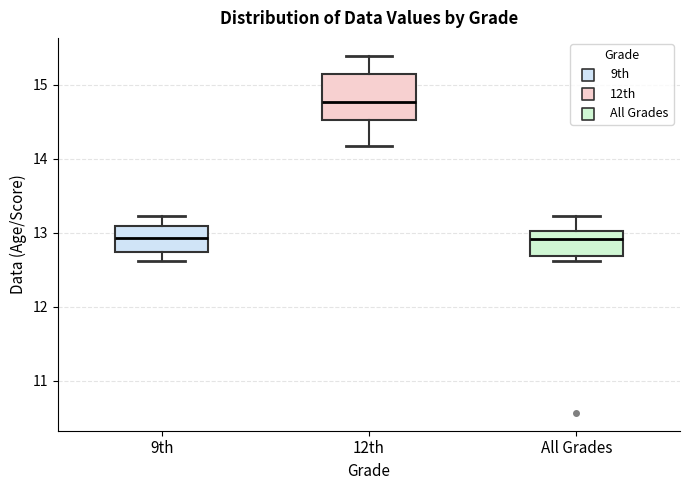

Which box is the tallest, from its lower edge to its upper edge?

12th